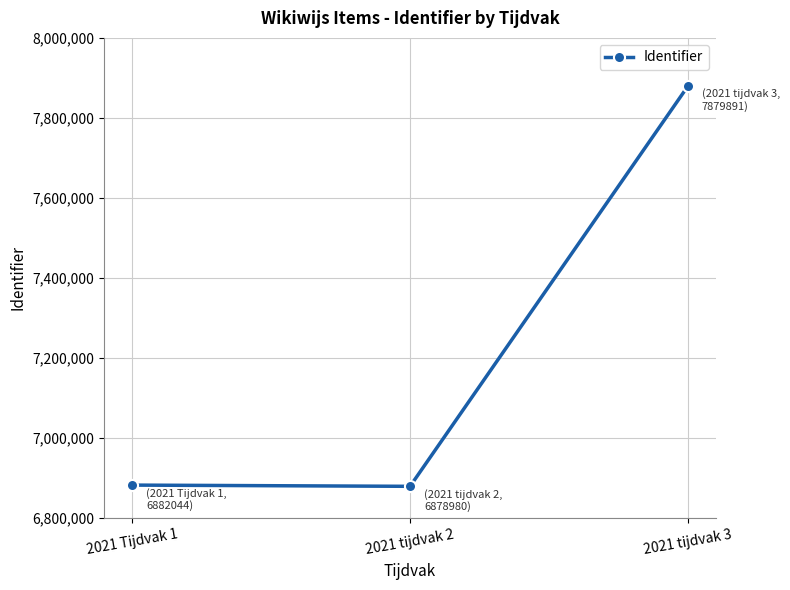

What is the ratio of the value at 2021 tijdvak 2 to the value at 2021 tijdvak 3?

0.9